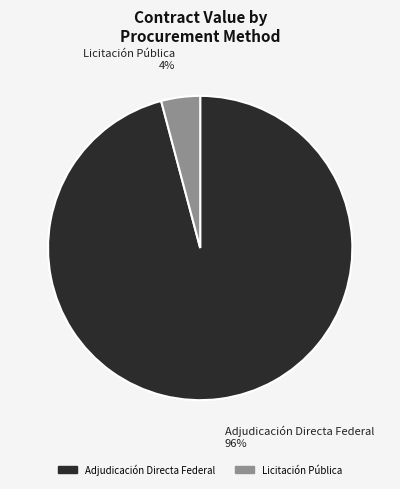

Combined, do Licitación Pública and Adjudicación Directa Federal account for over 50%?

Yes